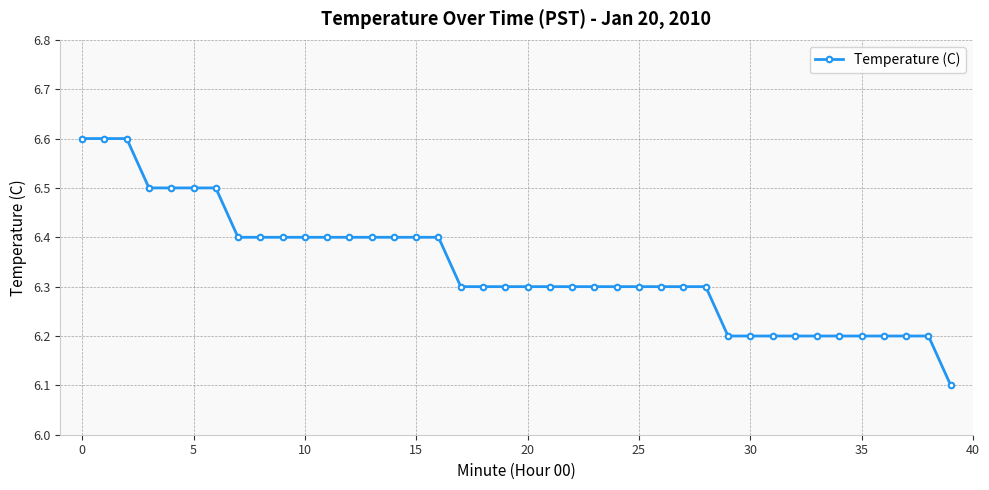

Count the values in the range 6 to 7.

40